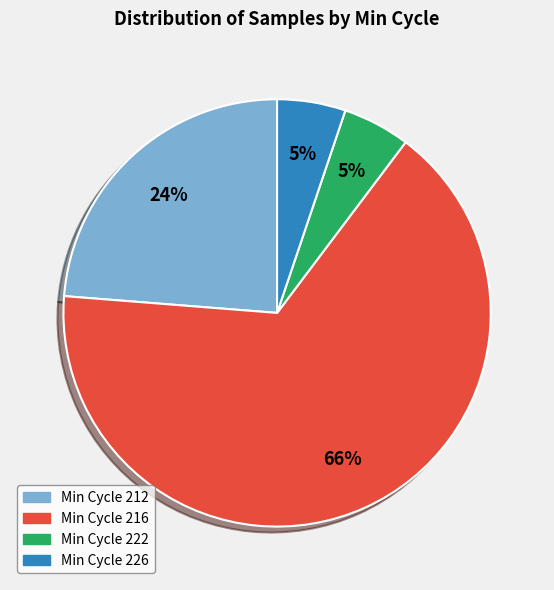

To the nearest percent, what is the average slice percentage?

25%